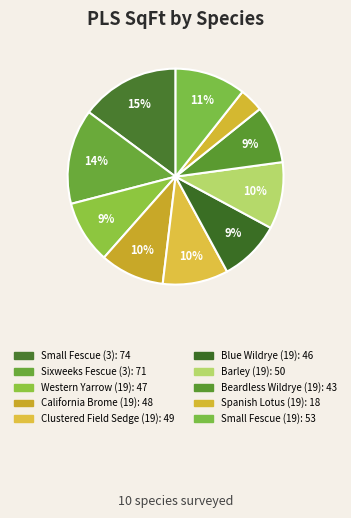

To the nearest percent, what percentage of the pie is Small Fescue (19)?

11%